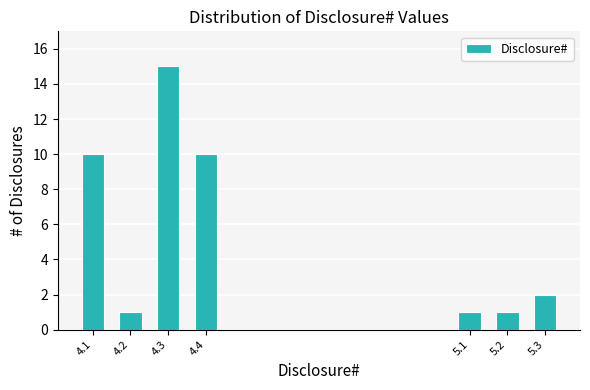

Reading left to right, what are all the values shown in this chart?

4.1=10	4.2=1	4.3=15	4.4=10	5.1=1	5.2=1	5.3=2